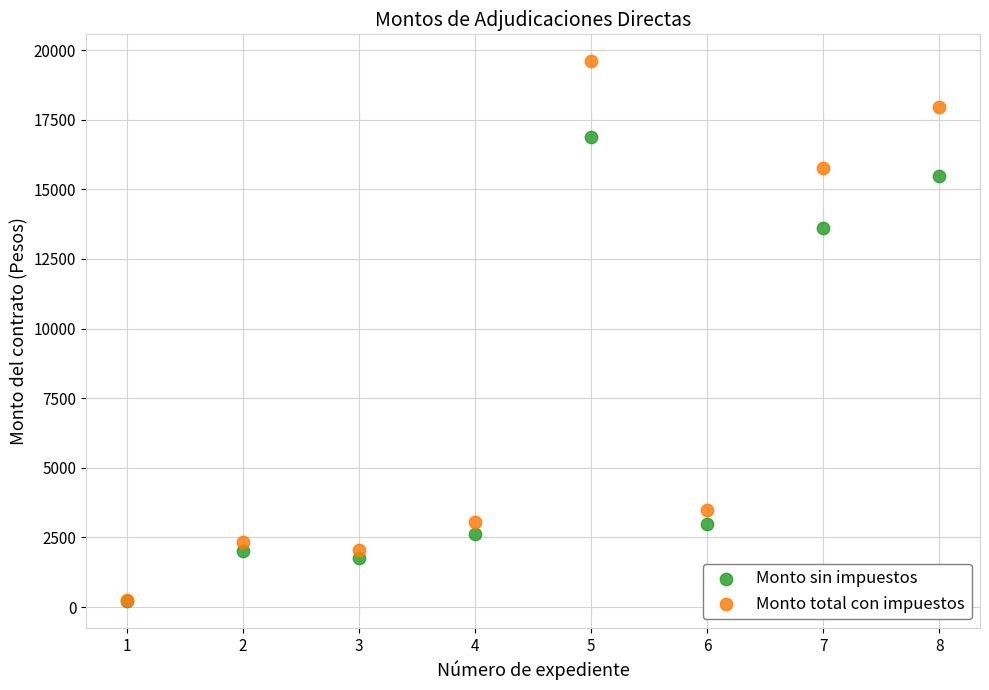

In the Monto total con impuestos series, what Y value is closest to 9927?

15770.9